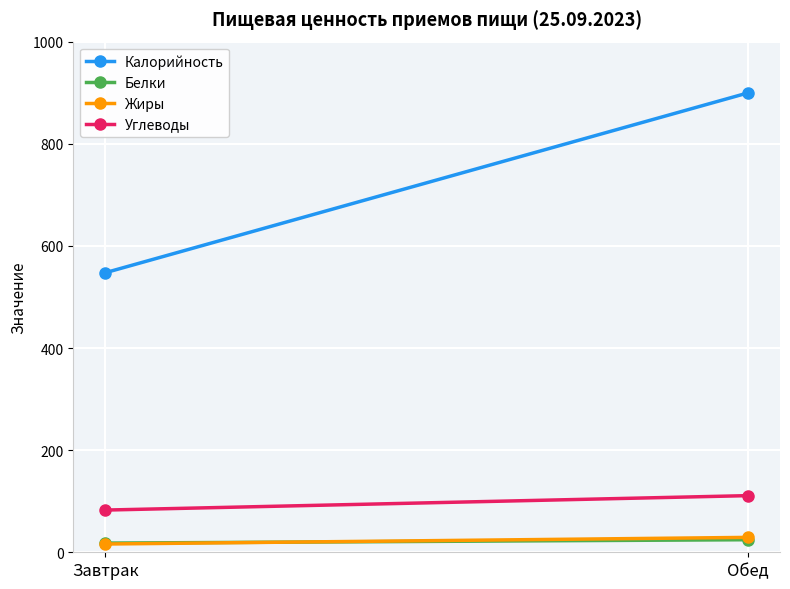

What position from the right is Обед?

1